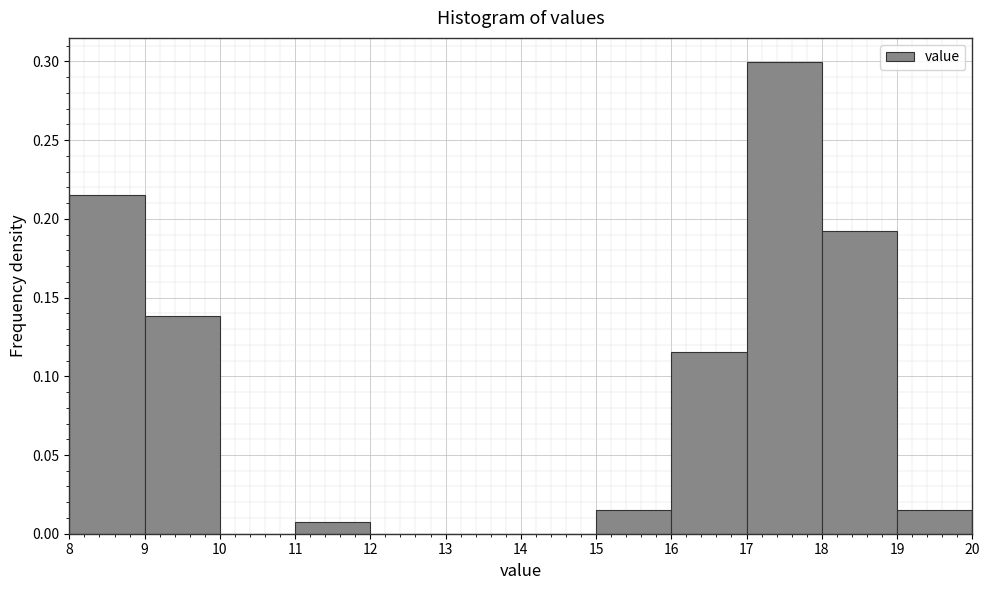

Reading left to right, transcribe this chart: for each bar, give the range it covers on the x-axis and its height. The values are not printed on the chart, so give them approximately, as read against the axis.

8 to 9: 0.215
9 to 10: 0.140
10 to 11: 0
11 to 12: 0.010
12 to 13: 0
13 to 14: 0
14 to 15: 0
15 to 16: 0.015
16 to 17: 0.115
17 to 18: 0.300
18 to 19: 0.190
19 to 20: 0.015